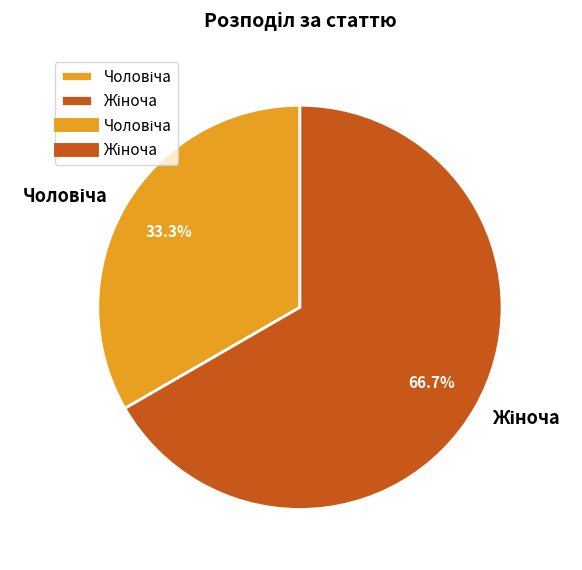

Is there any slice that represents more than half of the pie?

Yes